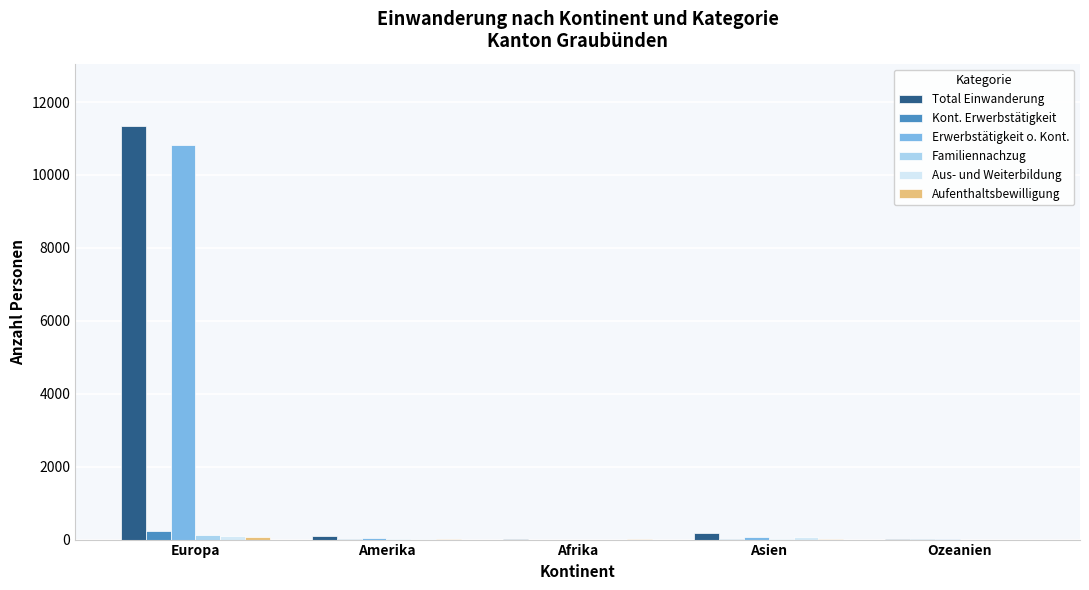

How many groups of bars are there?

5